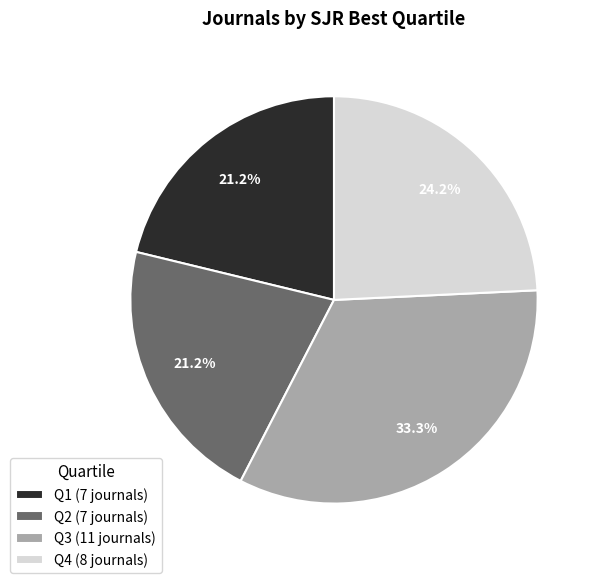

To the nearest percent, what portion does Q4 represent?

24%